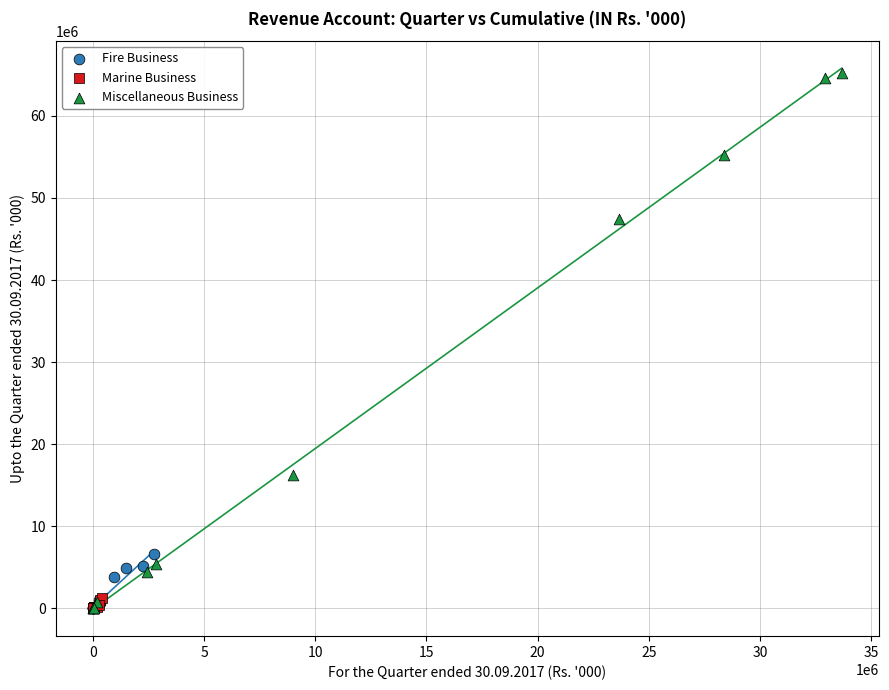

Which series has the largest Y range (max minus min)?

Miscellaneous Business